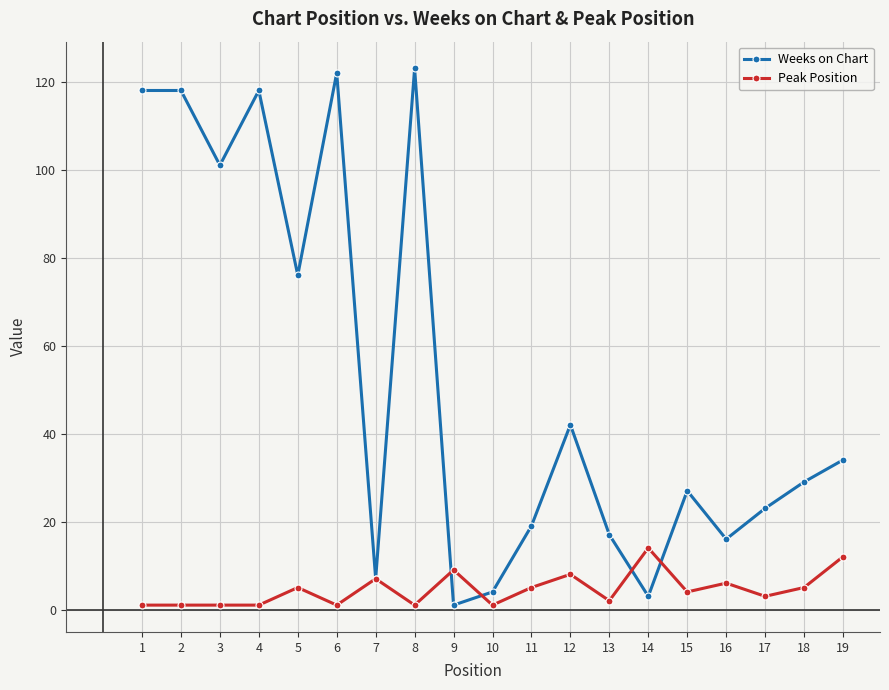

True or false: Weeks on Chart has more than 0 points higher than both neighbors.

True